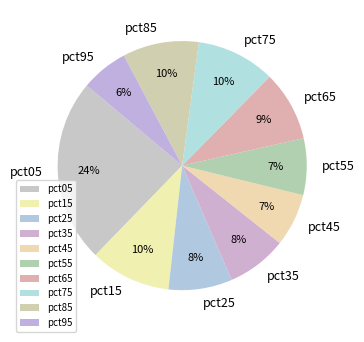

How many segments does this pie chart have?

10